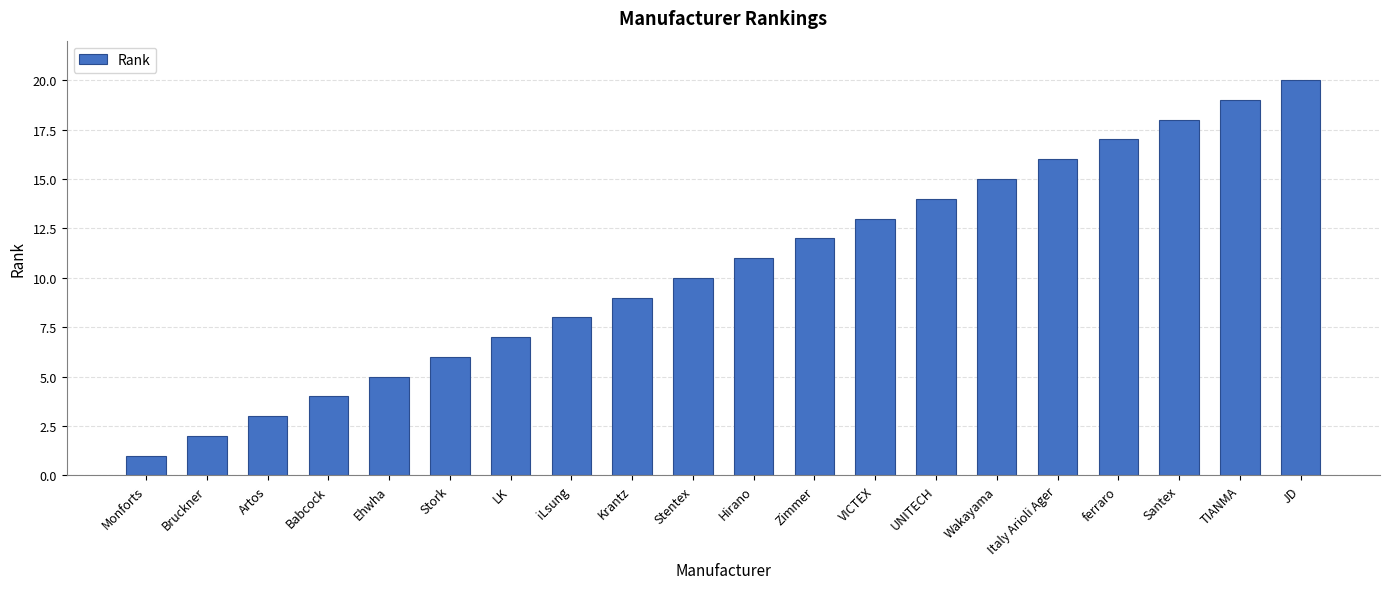

Which category has the lowest value across all series?

Monforts